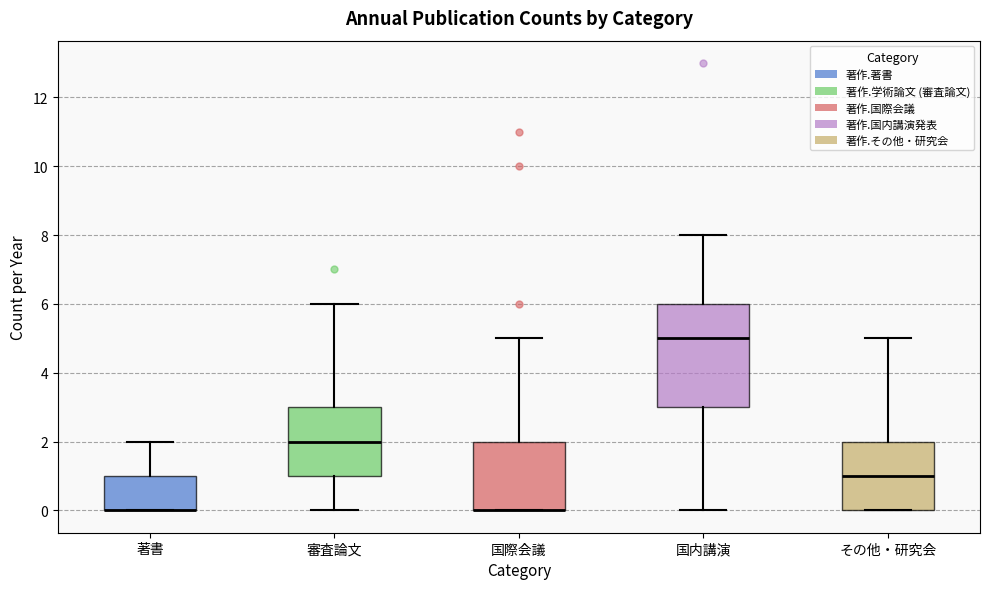

Reading left to right, read every box against the y-axis: the position of its median line, the range the box covers, and the ends of its whiskers. The values are not printed on the chart, so give them approximately, as read against the axis.

著書: median 0 (drawn on the box's lower edge), box 0 to 1, whiskers 0 to 2
審査論文: median 2, box 1 to 3, whiskers 0 to 6
国際会議: median 0 (drawn on the box's lower edge), box 0 to 2, whiskers 0 to 5
国内講演: median 5, box 3 to 6, whiskers 0 to 8
その他・研究会: median 1, box 0 to 2, whiskers 0 to 5